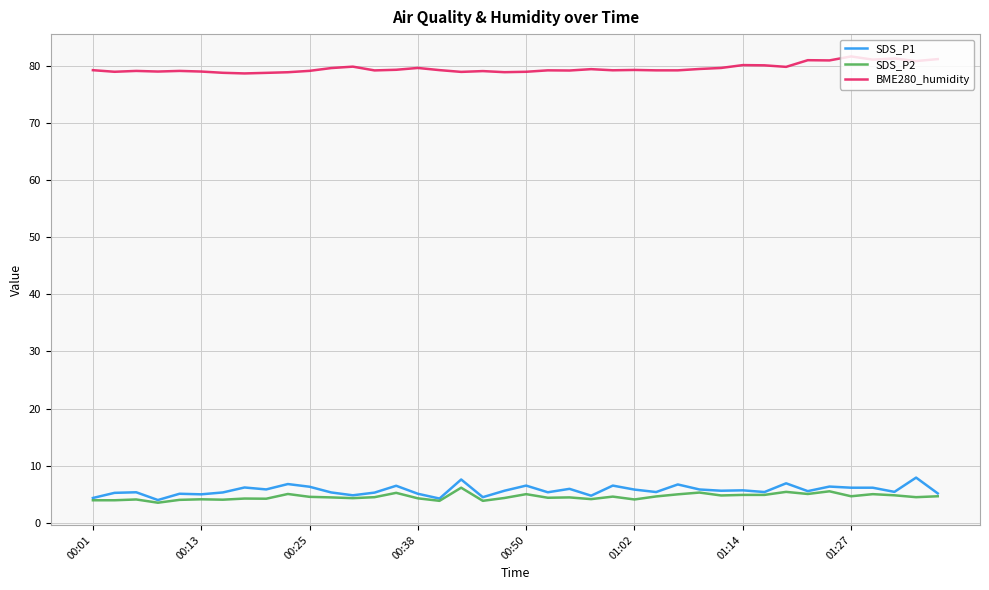

What is the minimum value shown in the chart?

3.5